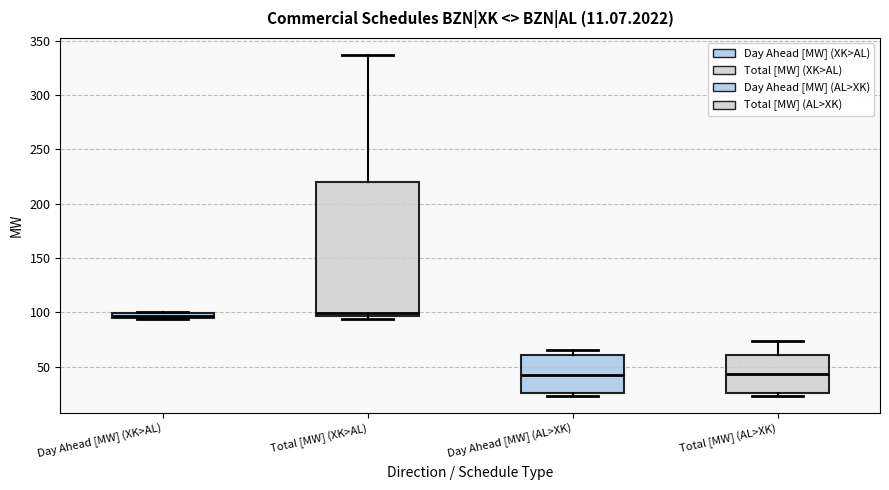

Where is the upper edge of the box for Total [MW] (XK>AL) on the y-axis? The values are not printed on the chart, so give them approximately, as read against the axis.

220